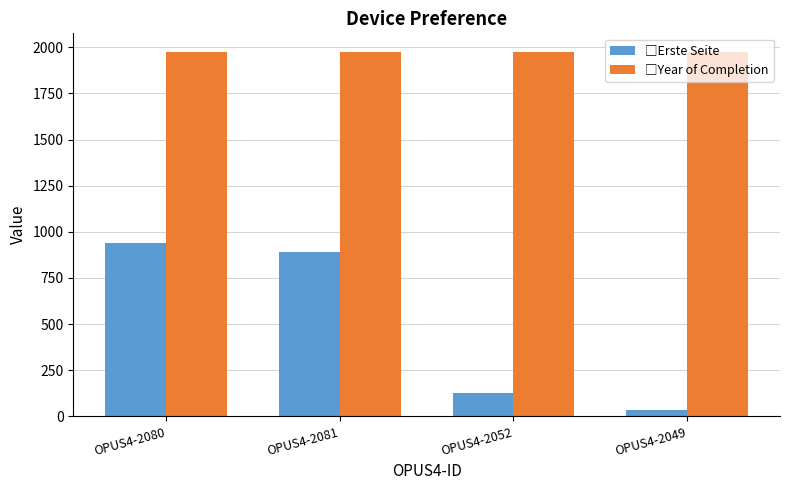

What is the total value across all series at OPUS4-2080?

2917